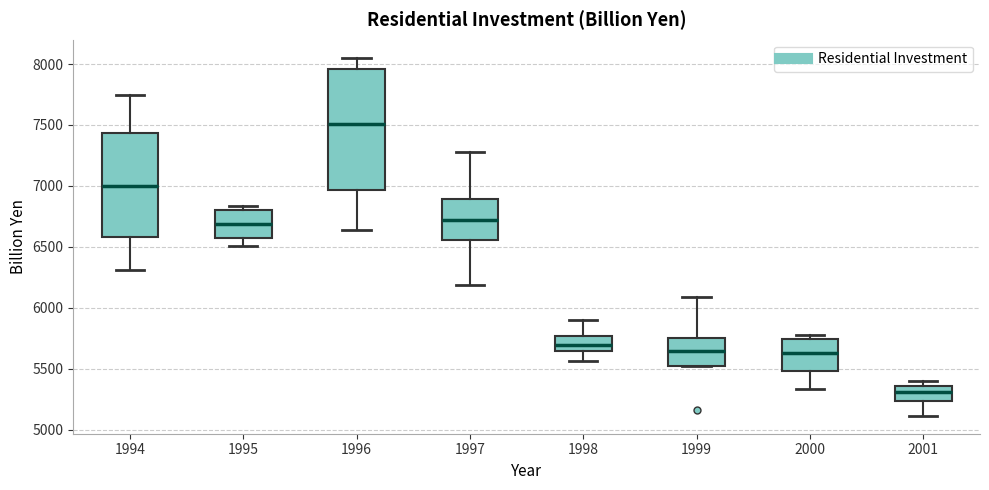

Which box is the tallest, from its lower edge to its upper edge?

1996